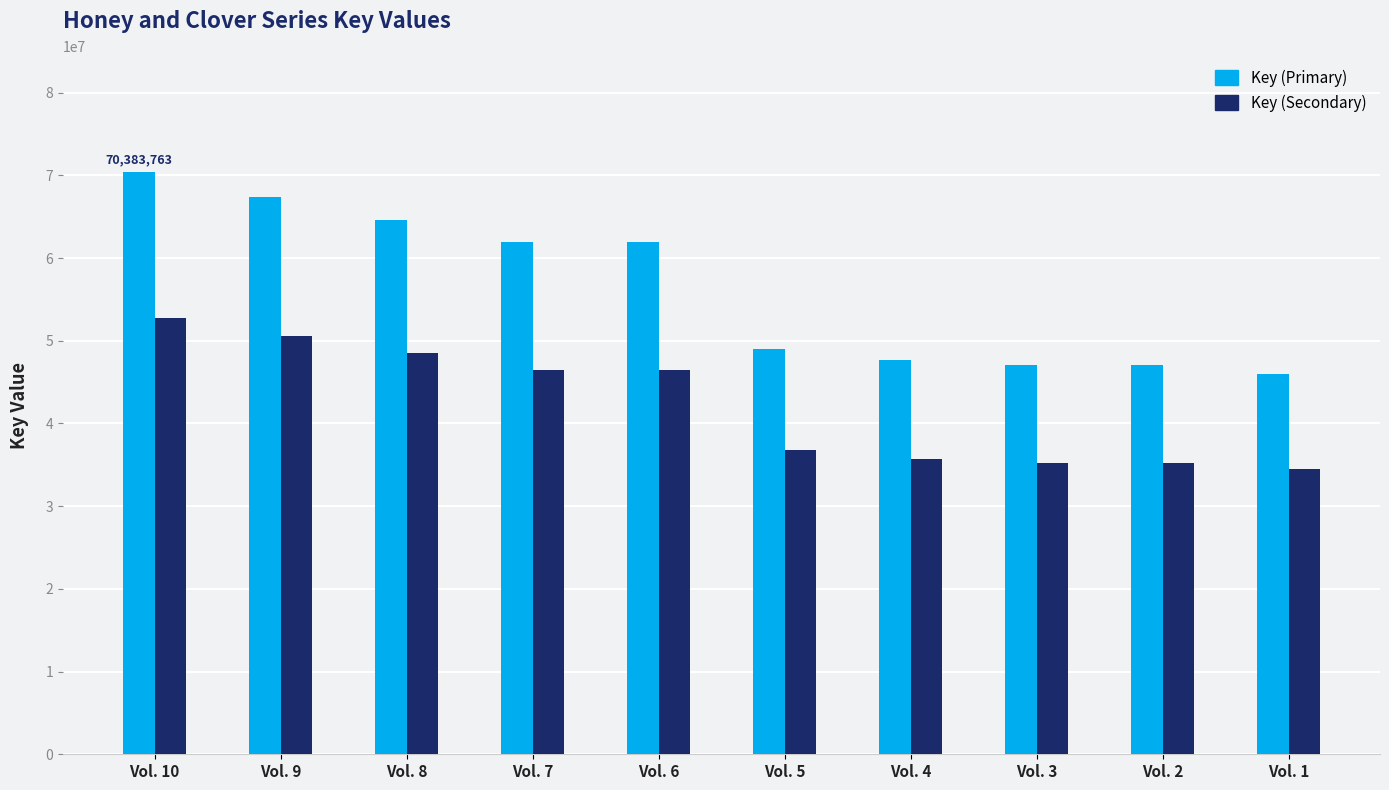

At which label does Key (Primary) reach its peak?

Vol. 10